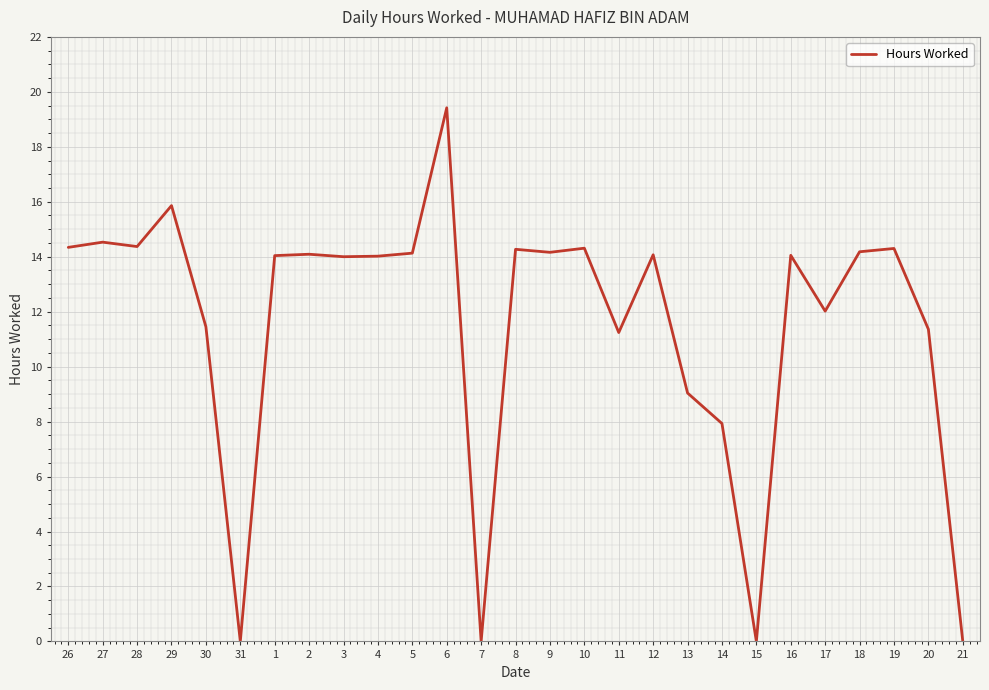

What is the difference between the maximum and minimum values?

19.4